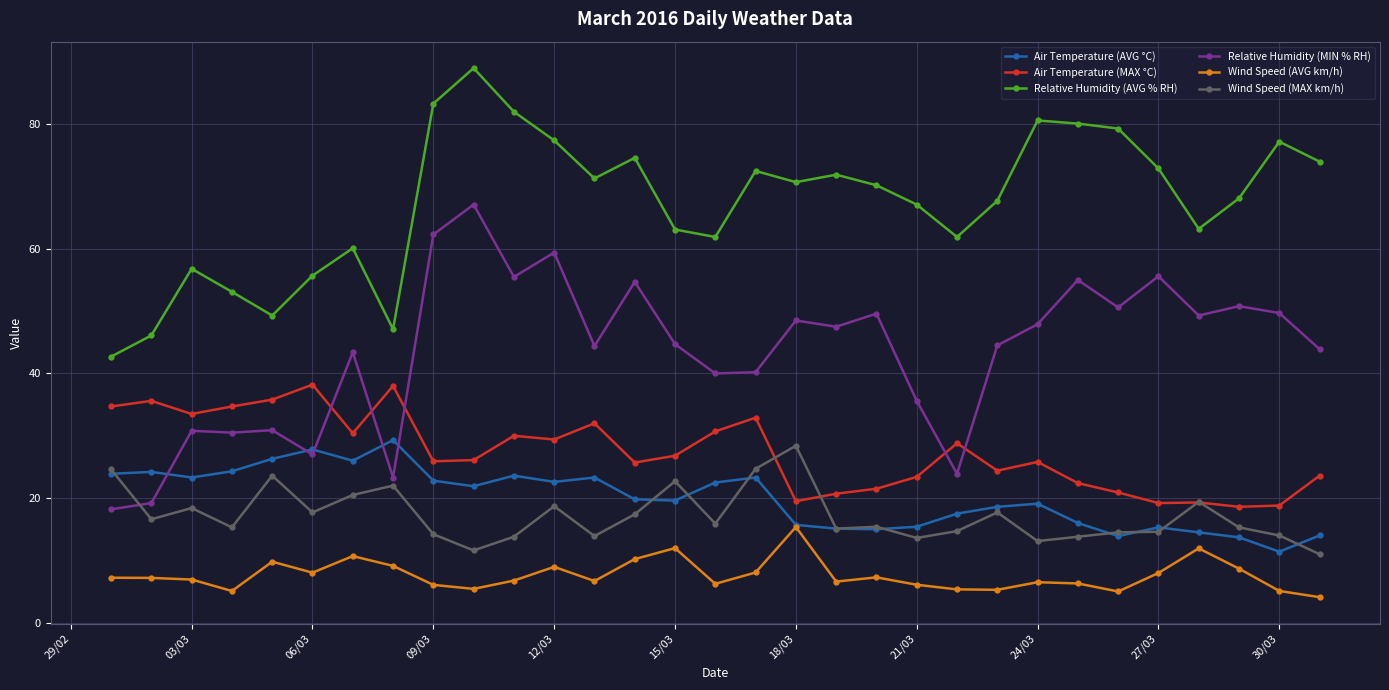

What is the value of the Wind Speed (MAX km/h) point at the 20th from the left?

15.4